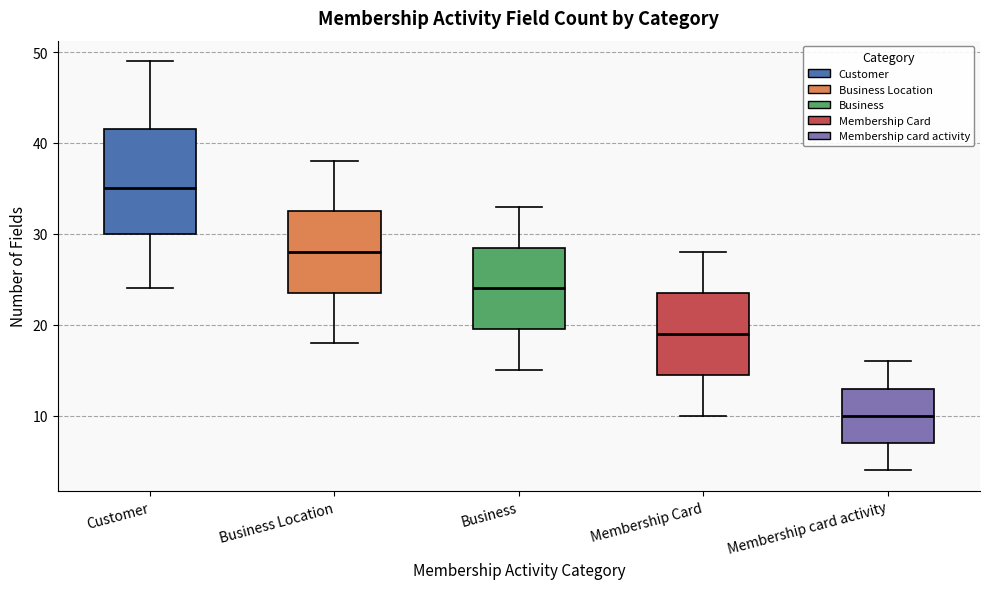

Reading left to right, transcribe this box plot: for each box, give where its median line is, the range the box spans, and where its two whiskers end, as read against the y-axis. The values are not printed on the chart, so give them approximately, as read against the axis.

Customer: median 35, box 30 to 42, whiskers 24 to 49
Business Location: median 28, box 24 to 33, whiskers 18 to 38
Business: median 24, box 20 to 29, whiskers 15 to 33
Membership Card: median 19, box 15 to 24, whiskers 10 to 28
Membership card activity: median 10, box 7 to 13, whiskers 4 to 16